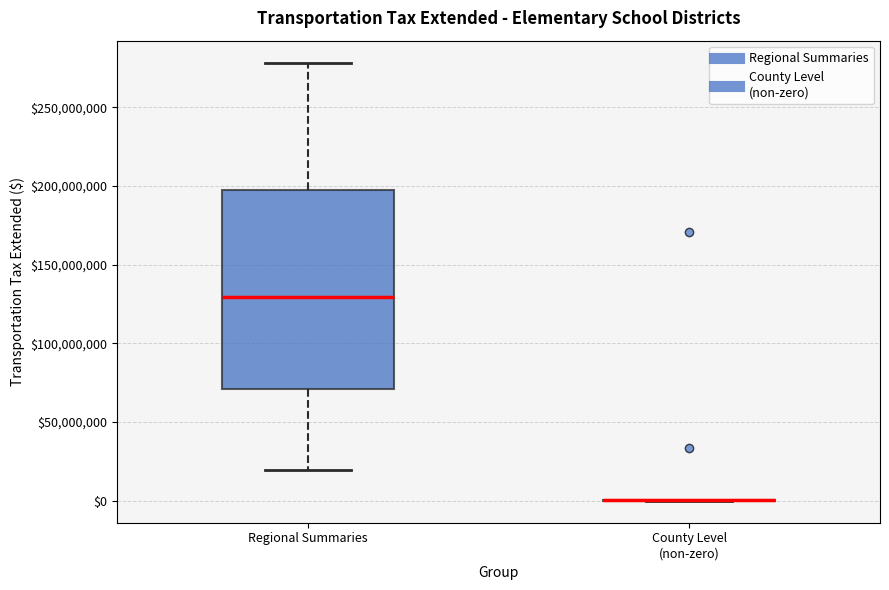

Reading left to right, transcribe this box plot: for each box, give where its median line is, the range the box spans, and where its two whiskers end, as read against the y-axis. The values are not printed on the chart, so give them approximately, as read against the axis.

Regional Summaries: median 130000000, box 70000000 to 200000000, whiskers 20000000 to 280000000
County Level (non-zero): box collapsed to a line at 0, whiskers 0 to 0